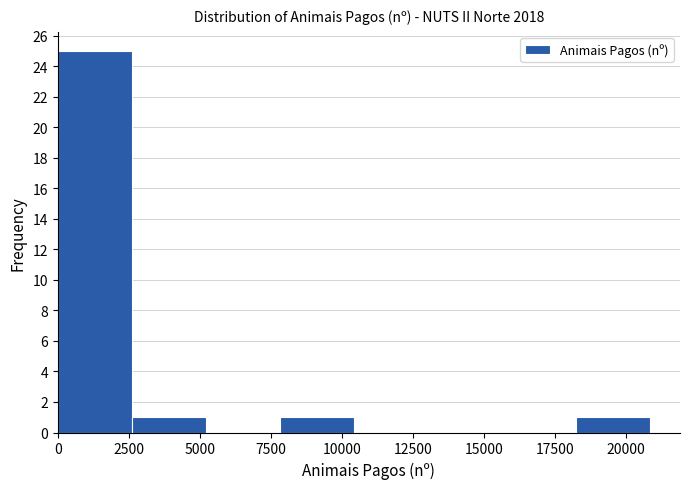

What is the height of the bar covering 18000 to 21000 on the x-axis? Neither the bar edges nor the heights are printed on the chart, so give them approximately, as read against the axes.

1